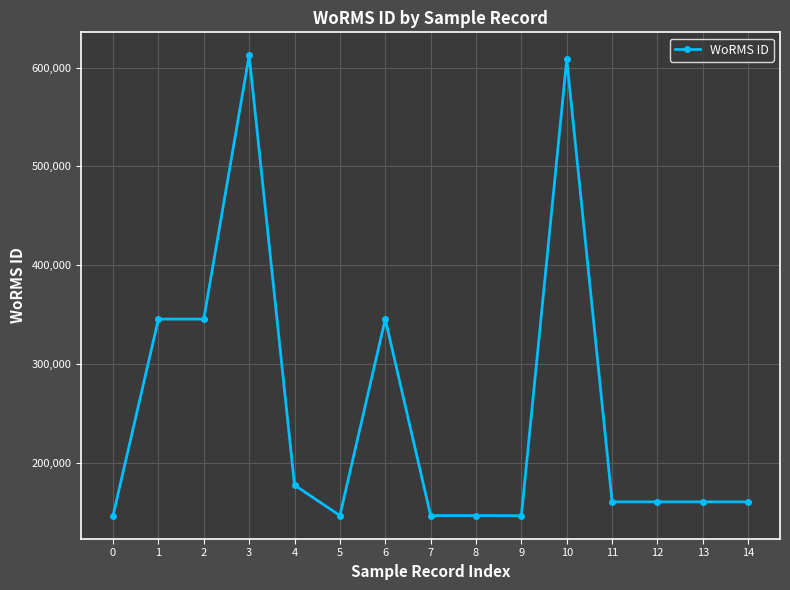

What is the difference between the maximum and minimum values?

465861